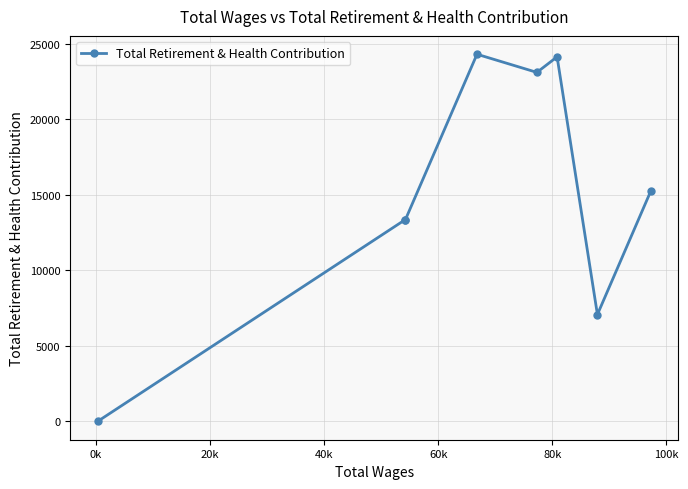

True or false: the data has more than 1 interior local peaks.

True